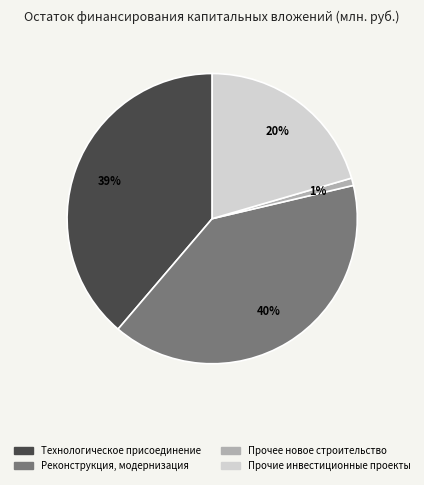

How many segments does this pie chart have?

4